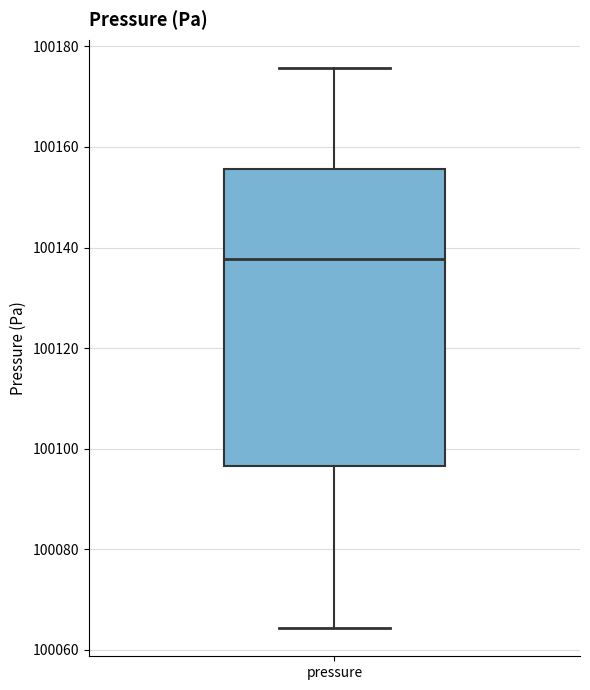

Transcribe this box plot: give where the median line is, the range the box spans, and where the two whiskers end, as read against the y-axis. The values are not printed on the chart, so give them approximately, as read against the axis.

median 100138, box 100096 to 100156, whiskers 100064 to 100176